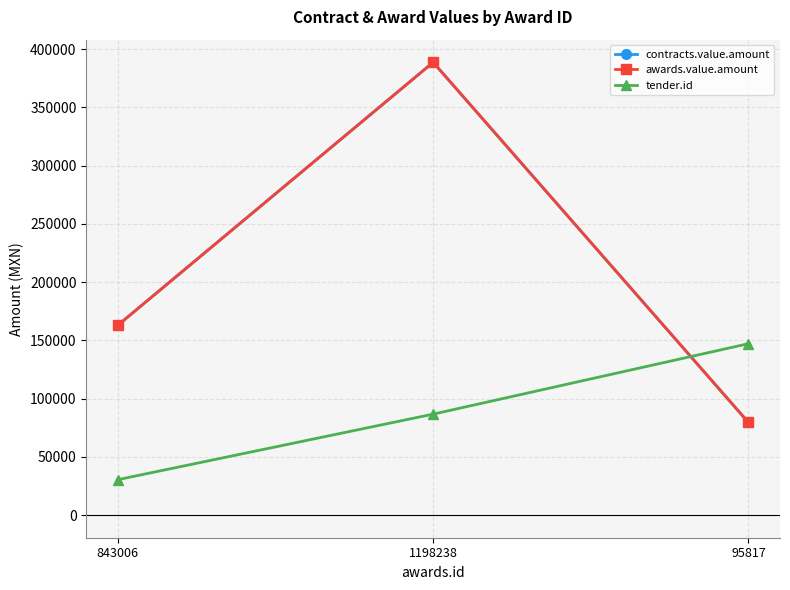

At which category does the chart reach its minimum across all series?

843006